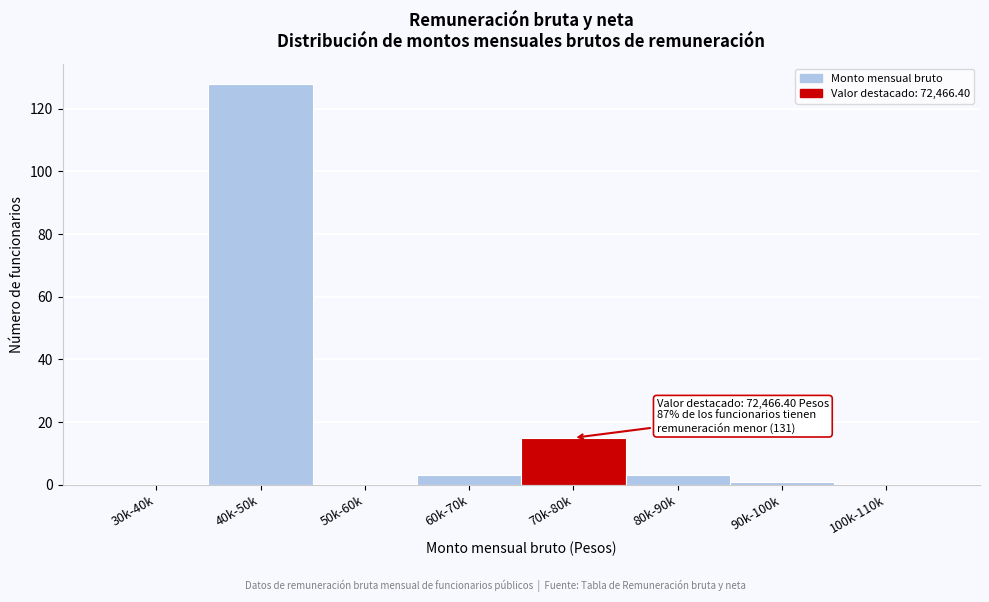

Reading left to right, extract all data points from this chart.

30k-40k=0	40k-50k=128	50k-60k=0	60k-70k=3	70k-80k=15	80k-90k=3	90k-100k=1	100k-110k=0